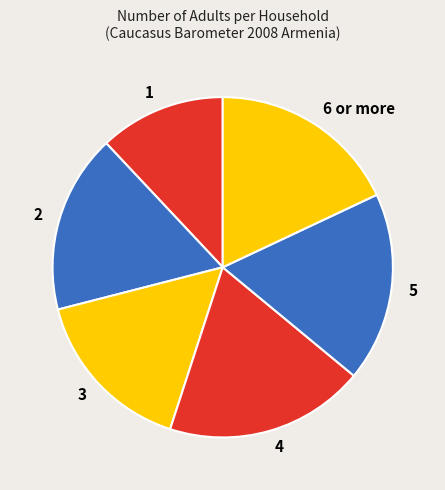

What is the ratio of the value at 6 or more to the value at 4?

0.9